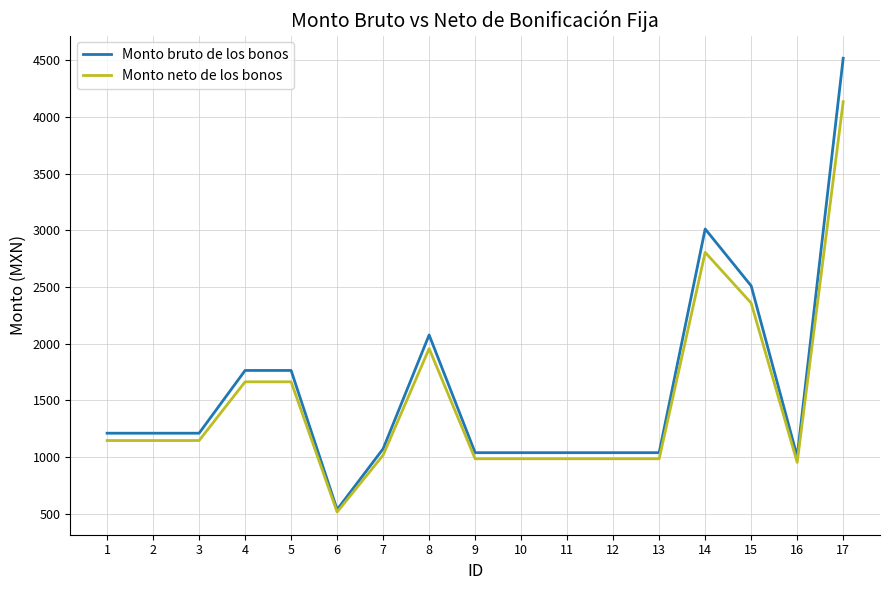

Reading left to right, what are all the values shown in this chart?

Monto bruto de los bonos: 1=1210.2	2=1210.2	3=1210.2	4=1763.7	5=1763.7	6=536.4	7=1072.7	8=2076.7	9=1038.4	10=1038.4	11=1038.4	12=1038.4	13=1038.4	14=3012.0	15=2510.0	16=1004.0	17=4518.0
Monto neto de los bonos: 1=1145.4	2=1145.4	3=1145.4	4=1663.5	5=1663.5	6=514.8	7=1016.8	8=1956.5	9=984.6	10=984.6	11=984.6	12=984.6	13=984.6	14=2805.7	15=2358.3	16=952.5	17=4134.5